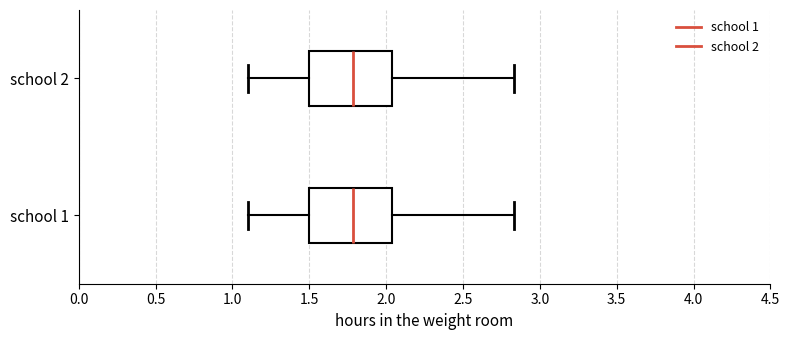

Where is the right edge of the box for school 2 on the x-axis? The values are not printed on the chart, so give them approximately, as read against the axis.

2.05